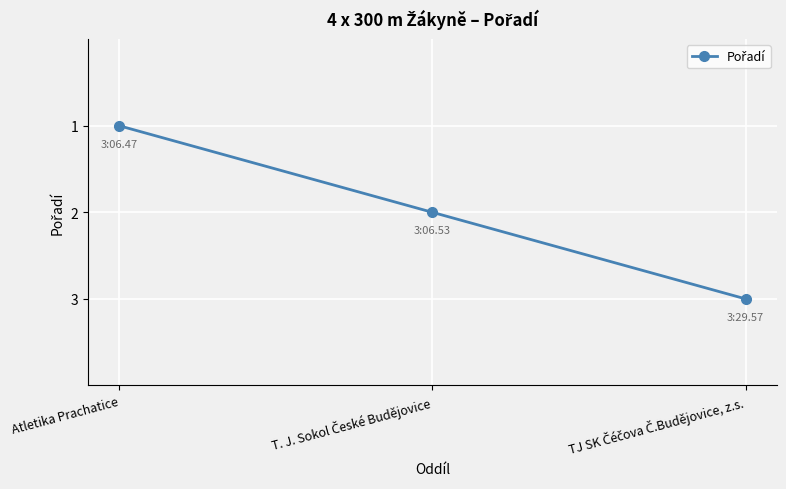

The value at Atletika Prachatice is 0. True or false?

False